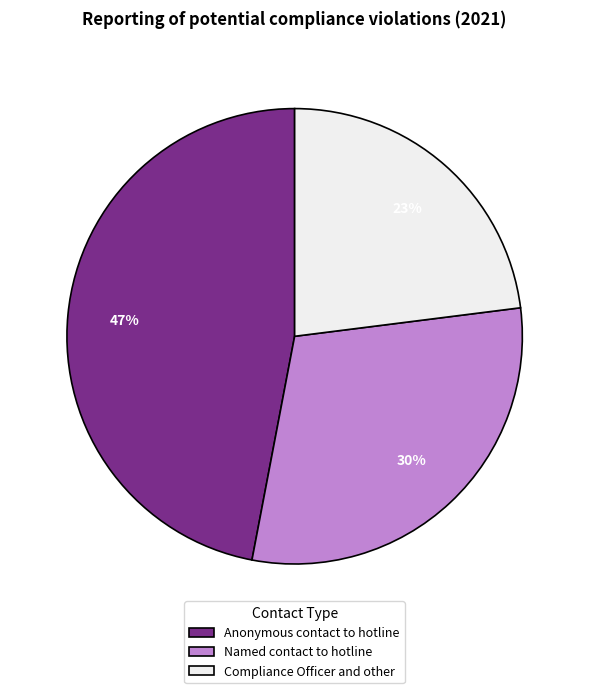

To the nearest percent, what is the average slice percentage?

33%